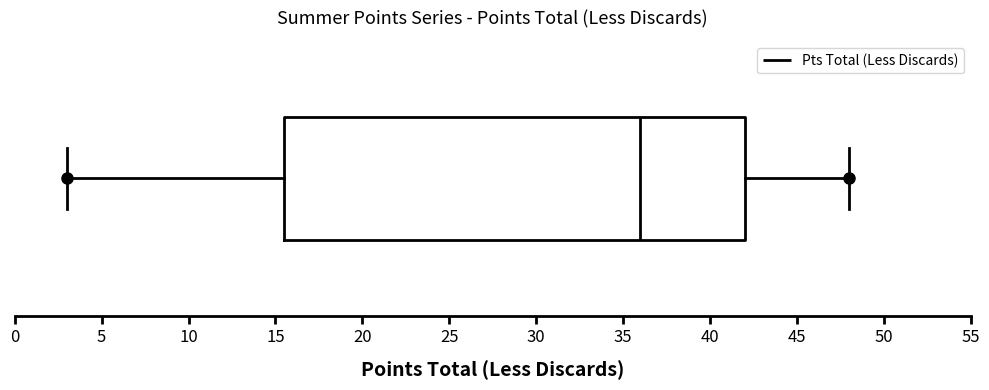

Read this box plot against the x-axis: the position of the median line, the range covered by the box, and the ends of both whiskers. The values are not printed on the chart, so give them approximately, as read against the axis.

median 36.0, box 15.5 to 42.0, whiskers 3.0 to 48.0